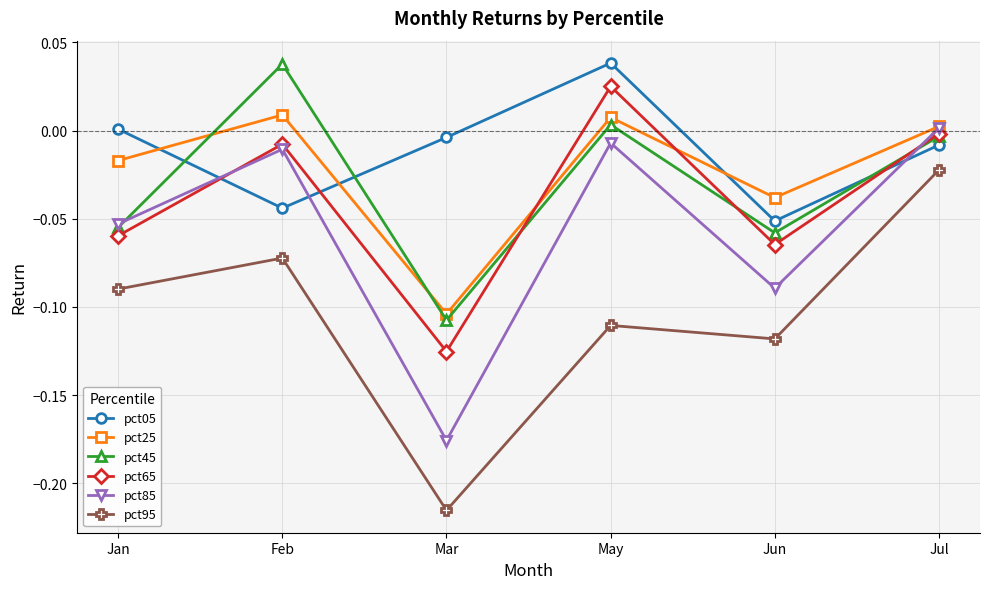

Does the chart display data point markers on the line(s)?

Yes